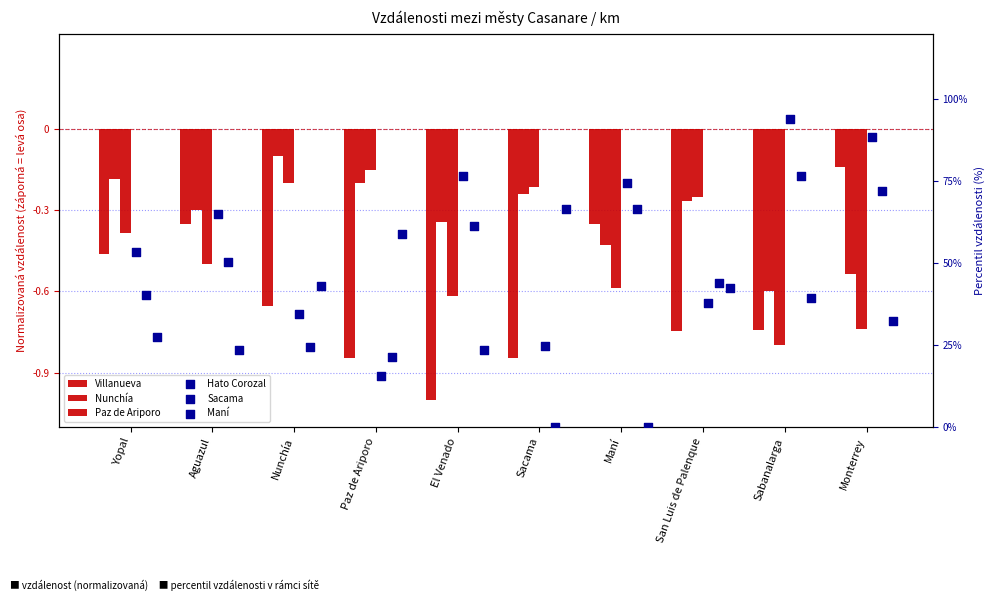

Which series has the widest spread of Y values?

Hato Corozal